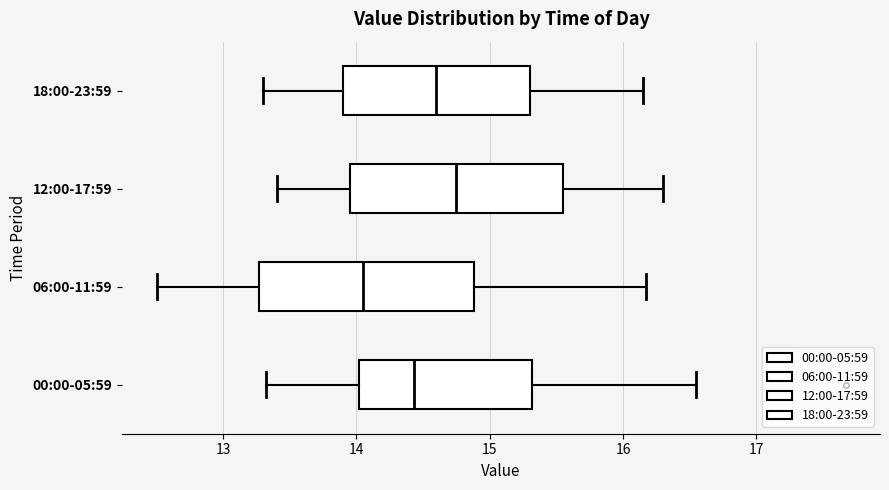

Where does the left whisker of the box for 00:00-05:59 end on the x-axis? The values are not printed on the chart, so give them approximately, as read against the axis.

13.3